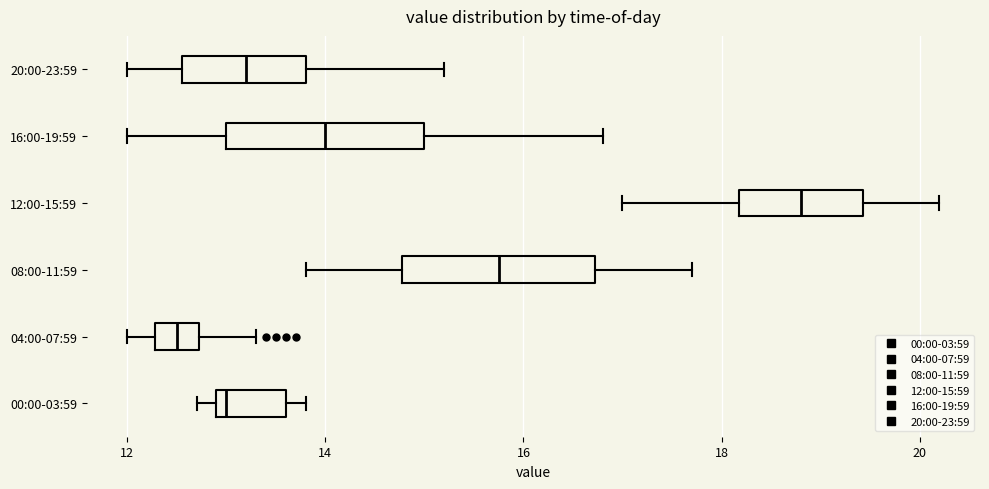

Where is the left edge of the box for 20:00-23:59 on the x-axis? The values are not printed on the chart, so give them approximately, as read against the axis.

12.6